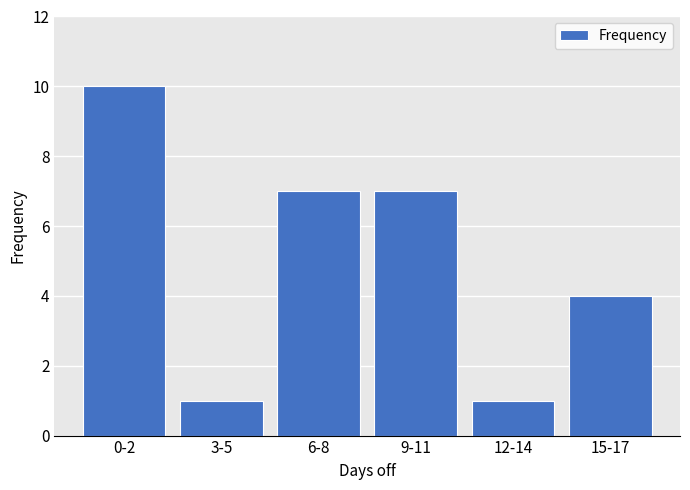

Reading right to left, what are all the values shown in this chart?

4	1	7	7	1	10